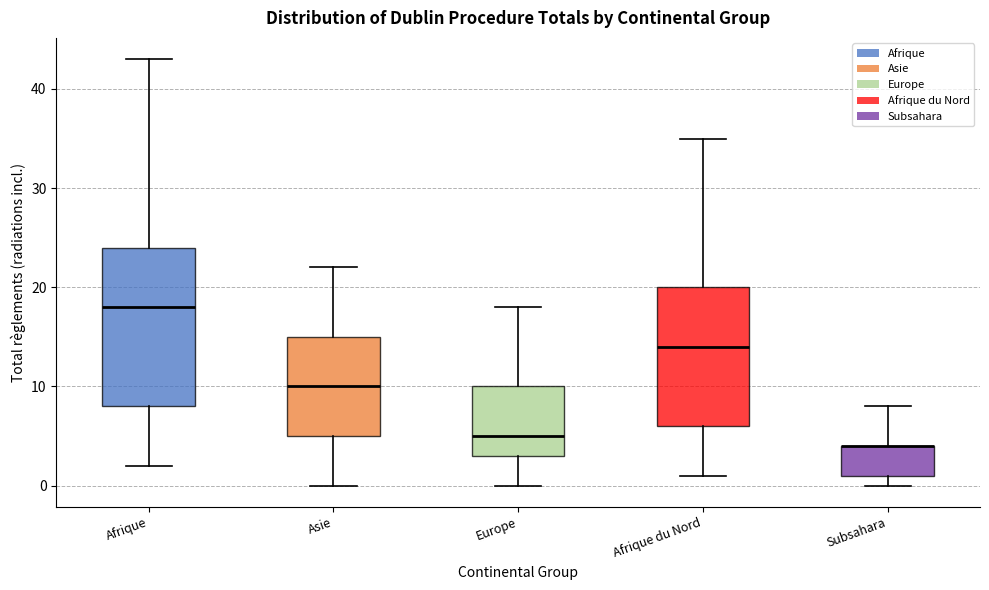

Where is the upper edge of the box for Europe on the y-axis? The values are not printed on the chart, so give them approximately, as read against the axis.

10